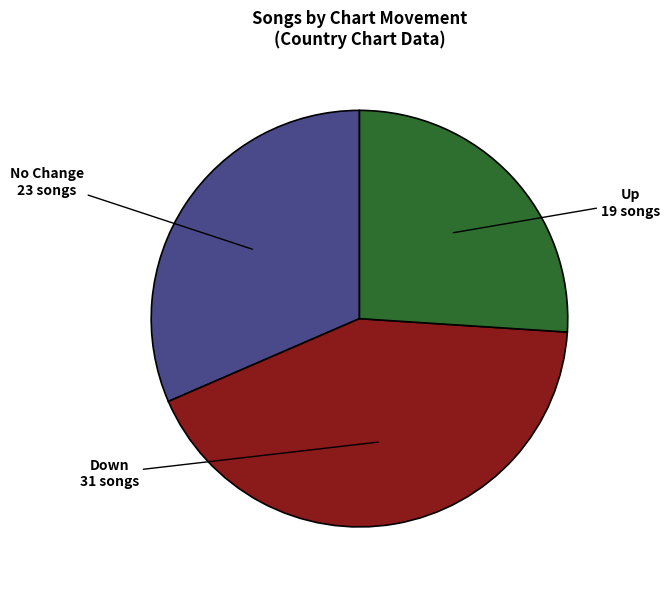

Which category has the biggest portion of the pie?

Down